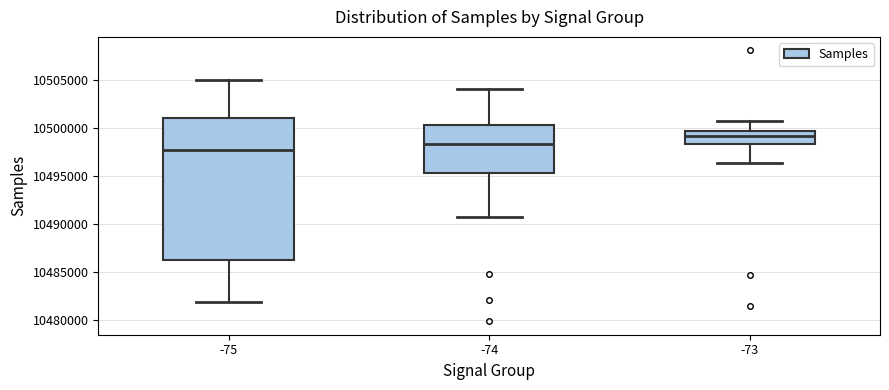

Where does the upper whisker of the box at x = -74 end on the y-axis? The values are not printed on the chart, so give them approximately, as read against the axis.

10504000